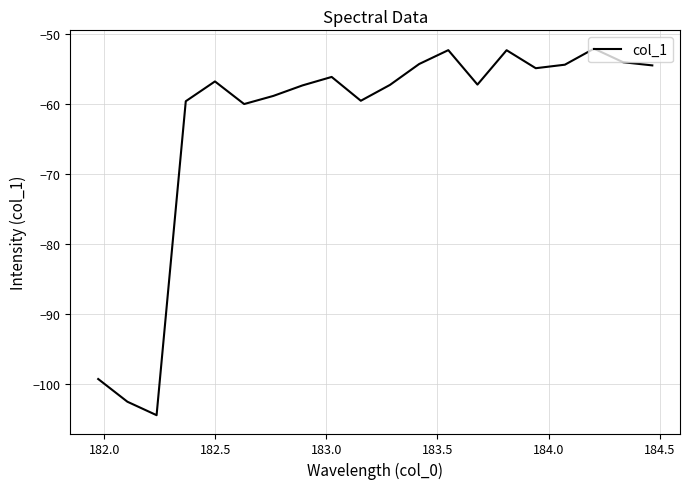

What is the smallest value displayed?

-104.5